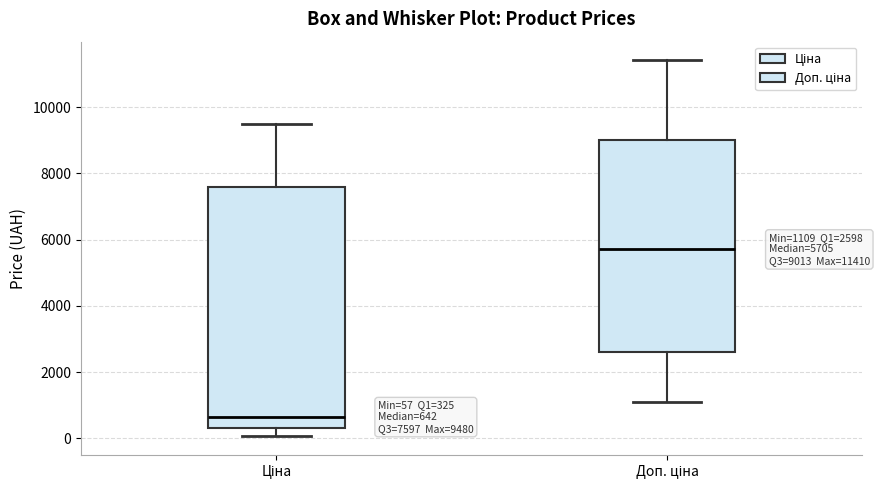

Which box has the lowest median line?

Ціна